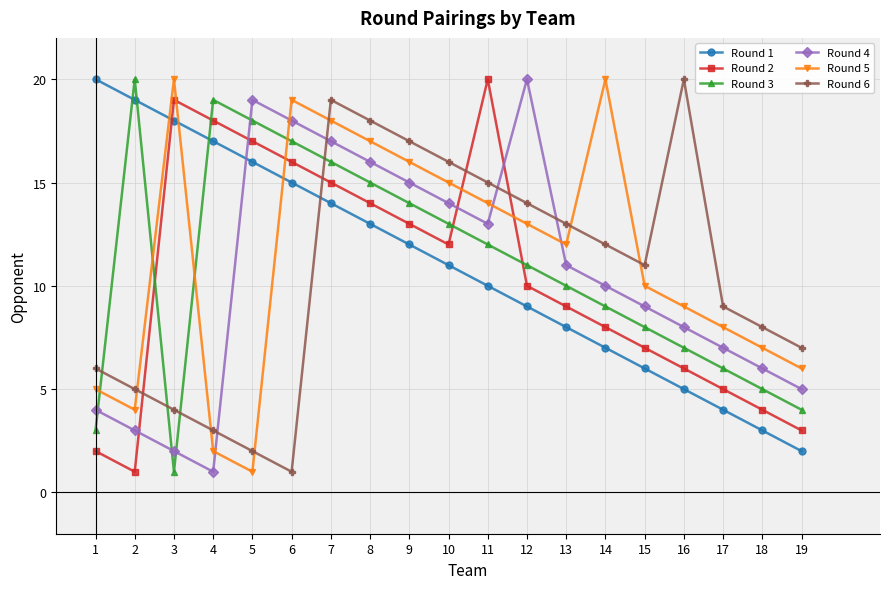

True or false: Round 2 and Round 1 intersect in this chart.

True